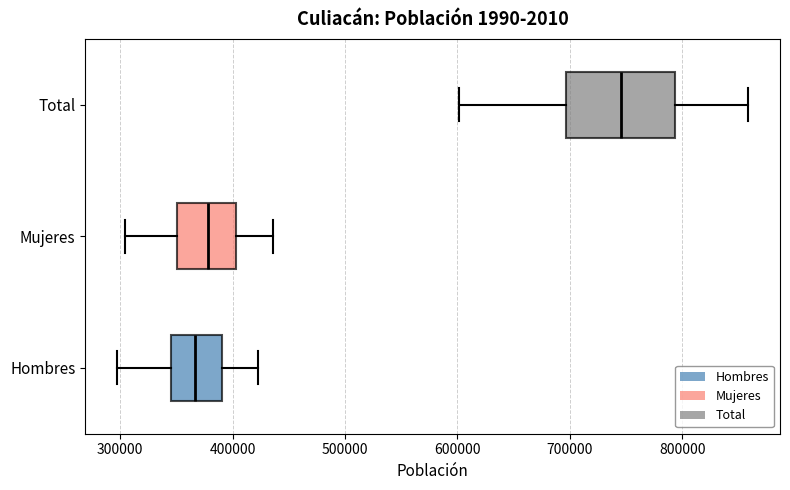

Which box has the furthest to the left median line?

Hombres